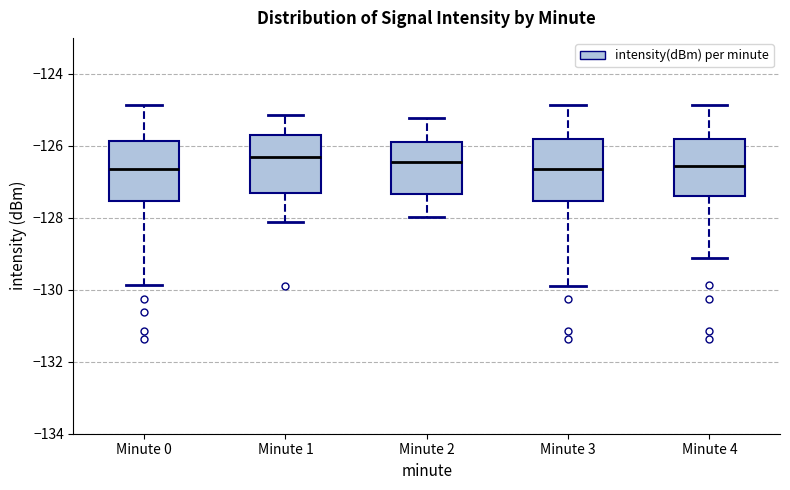

Reading left to right, transcribe this box plot: for each box, give where its median line is, the range the box spans, and where its two whiskers end, as read against the y-axis. The values are not printed on the chart, so give them approximately, as read against the axis.

Minute 0: median -126.6, box -127.6 to -125.8, whiskers -129.8 to -124.8
Minute 1: median -126.4, box -127.4 to -125.6, whiskers -128.2 to -125.2
Minute 2: median -126.4, box -127.4 to -125.8, whiskers -128.0 to -125.2
Minute 3: median -126.6, box -127.6 to -125.8, whiskers -130.0 to -124.8
Minute 4: median -126.6, box -127.4 to -125.8, whiskers -129.2 to -124.8